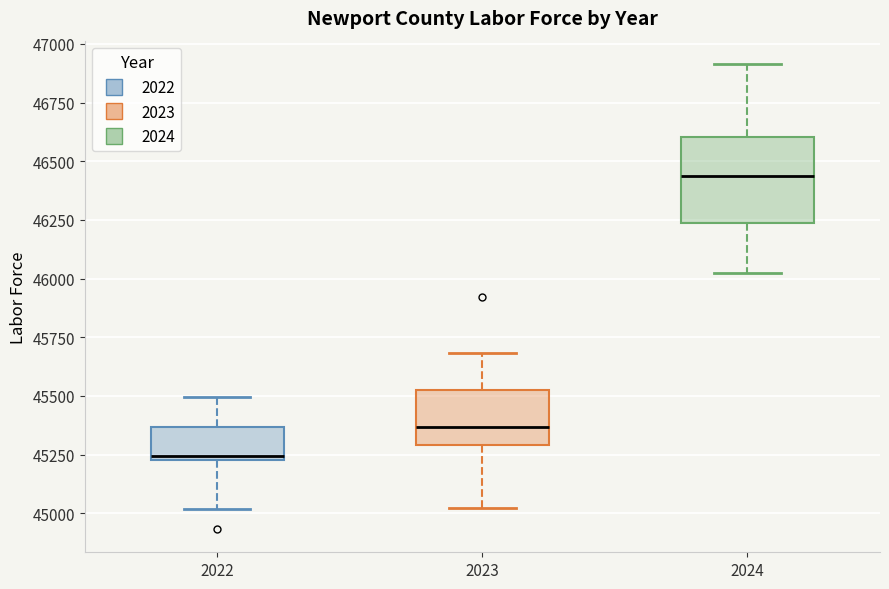

Reading left to right, read every box against the y-axis: the position of its median line, the range the box covers, and the ends of its whiskers. The values are not printed on the chart, so give them approximately, as read against the axis.

2022: median 45250 (just above the box's lower edge), box 45250 to 45350, whiskers 45000 to 45500
2023: median 45350, box 45300 to 45550, whiskers 45000 to 45700
2024: median 46450, box 46250 to 46600, whiskers 46000 to 46900